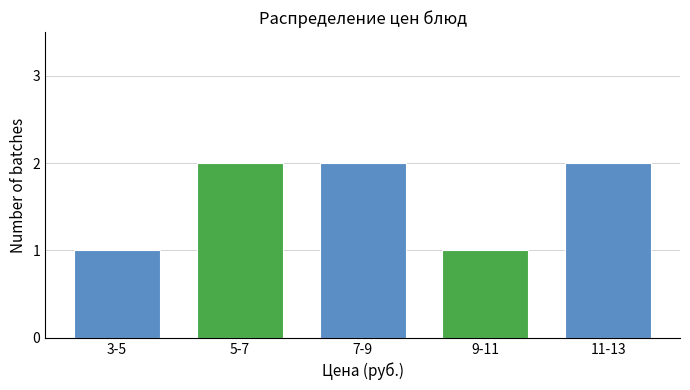

Reading right to left, extract all data points from this chart.

2	1	2	2	1